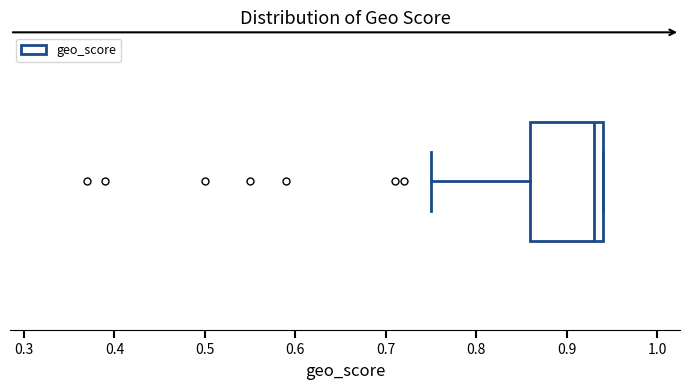

Read this box plot against the x-axis: the position of the median line, the range covered by the box, and the ends of both whiskers. The values are not printed on the chart, so give them approximately, as read against the axis.

median 0.93, box 0.86 to 0.94, whiskers 0.75 to 0.94